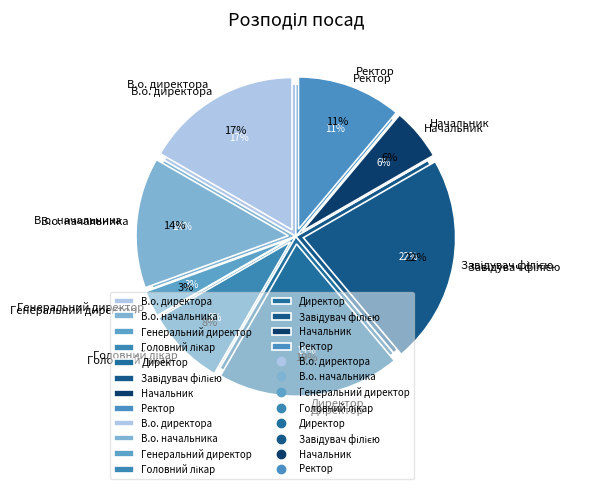

Which slice is the smallest?

Генеральний директор